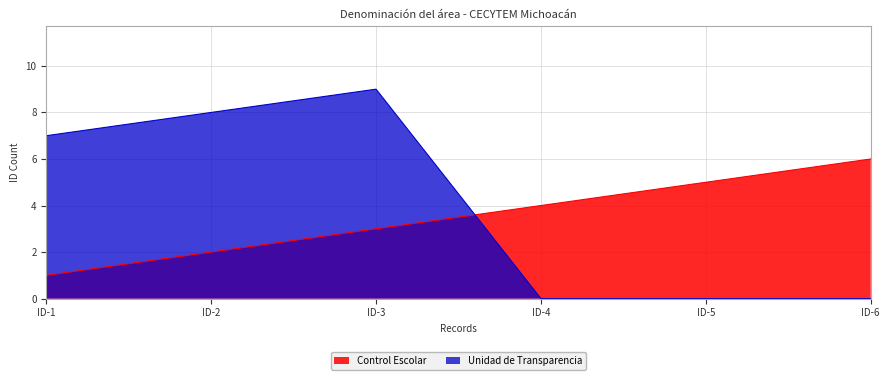

How many distinct data groups are displayed?

2